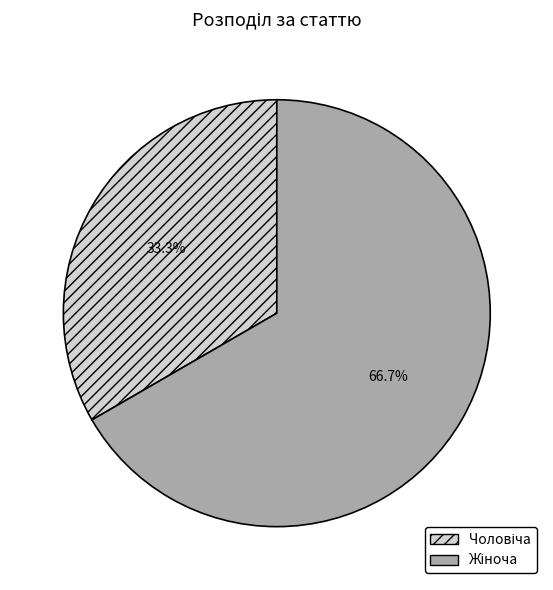

Is there any slice that represents more than half of the pie?

Yes